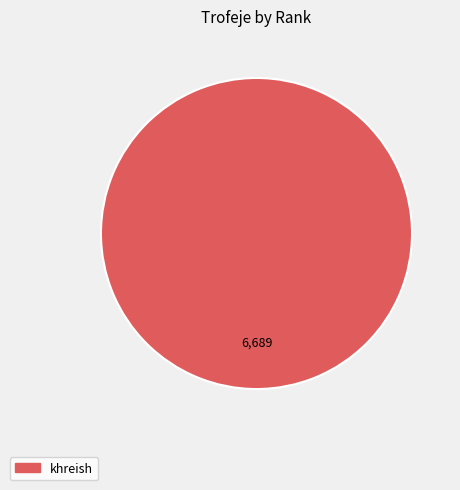

Rank the categories by value from lowest to highest.

khreish